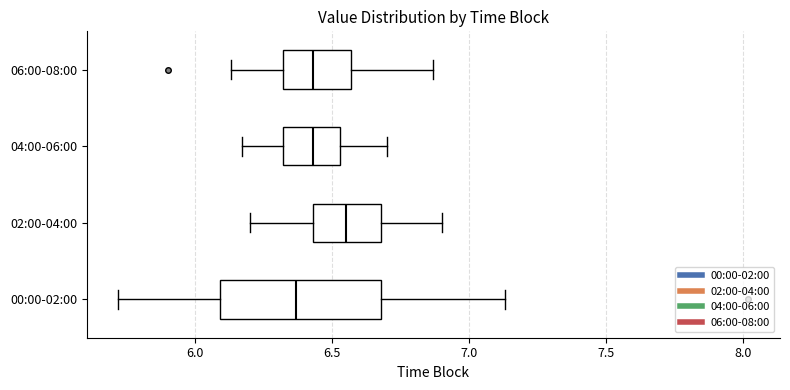

Reading bottom to top, read every box against the x-axis: the position of its median line, the range the box covers, and the ends of its whiskers. The values are not printed on the chart, so give them approximately, as read against the axis.

00:00-02:00: median 6.35, box 6.10 to 6.70, whiskers 5.70 to 7.15
02:00-04:00: median 6.55, box 6.45 to 6.70, whiskers 6.20 to 6.90
04:00-06:00: median 6.45, box 6.30 to 6.55, whiskers 6.15 to 6.70
06:00-08:00: median 6.45, box 6.30 to 6.55, whiskers 6.15 to 6.85